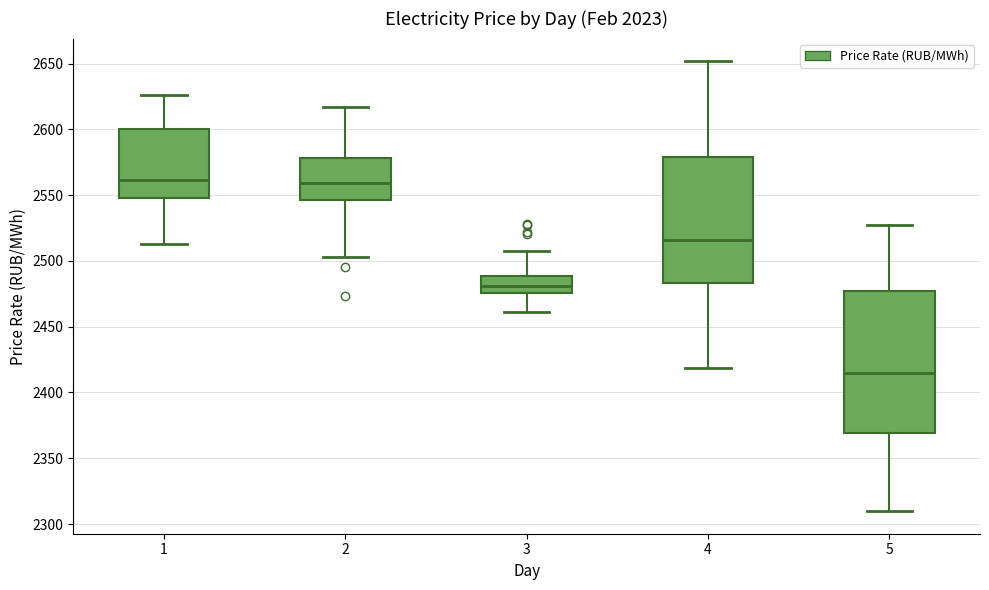

Which box has the lowest median line?

5